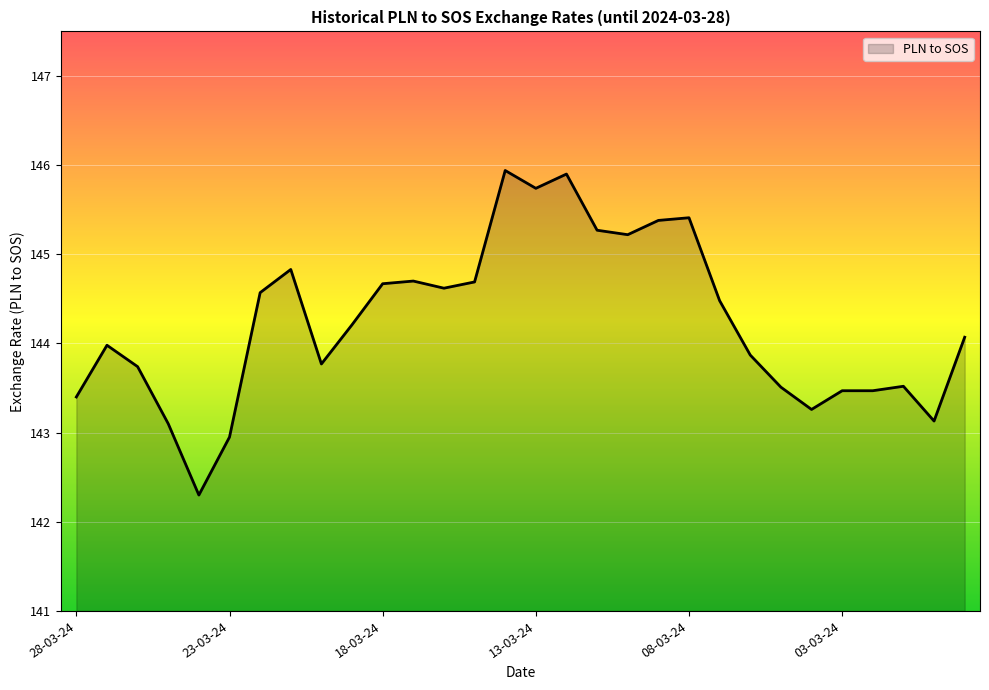

What is the smallest value displayed?

142.3